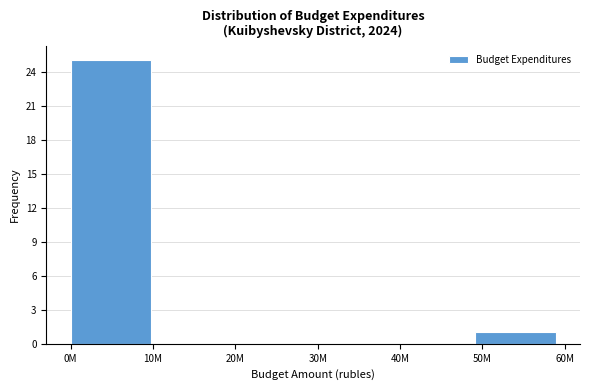

Reading left to right, extract all data points from this chart.

0M=25	10M=0	20M=0	30M=0	40M=0	50M=1